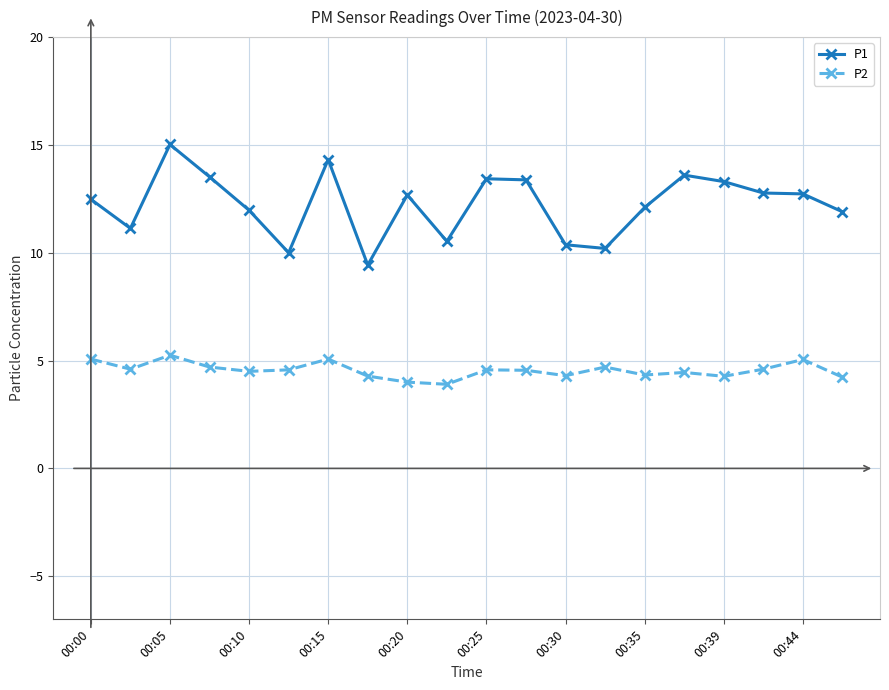

Which series has the largest range (max minus min)?

P1